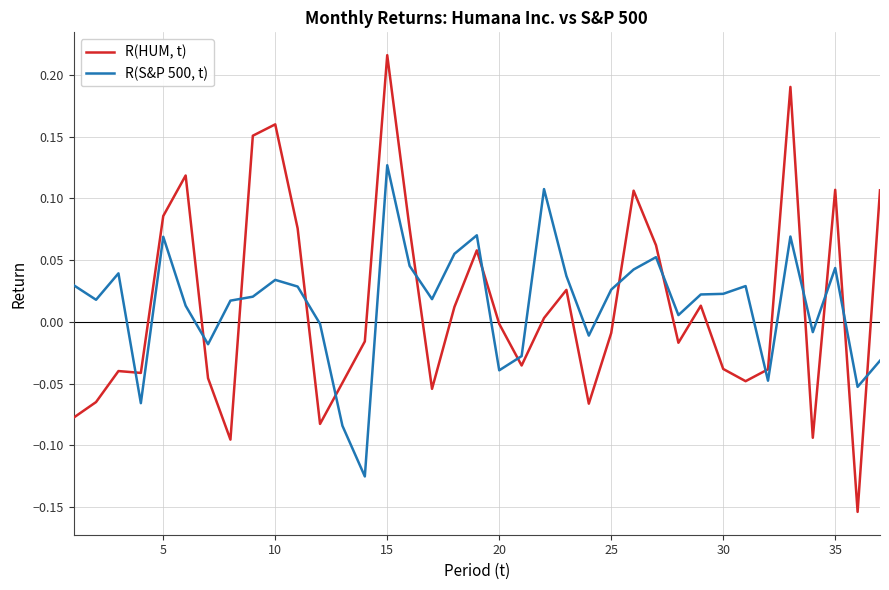

Which series has the widest spread of values?

R(HUM, t)